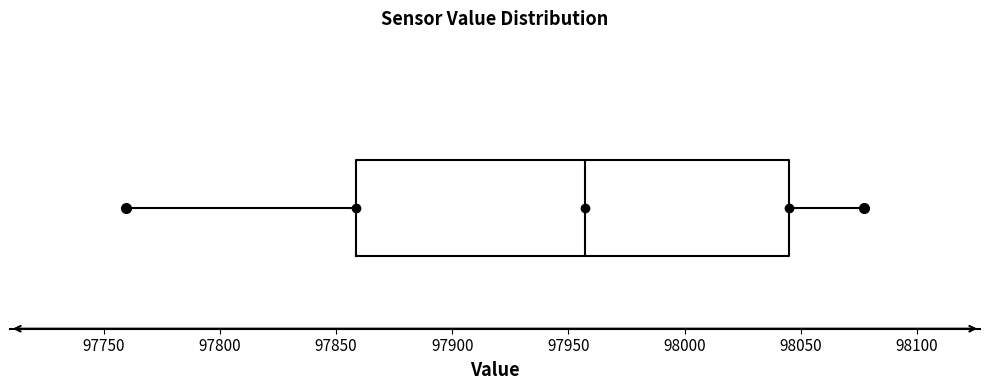

Transcribe this box plot: give where the median line is, the range the box spans, and where the two whiskers end, as read against the x-axis. The values are not printed on the chart, so give them approximately, as read against the axis.

median 97955, box 97860 to 98045, whiskers 97760 to 98075